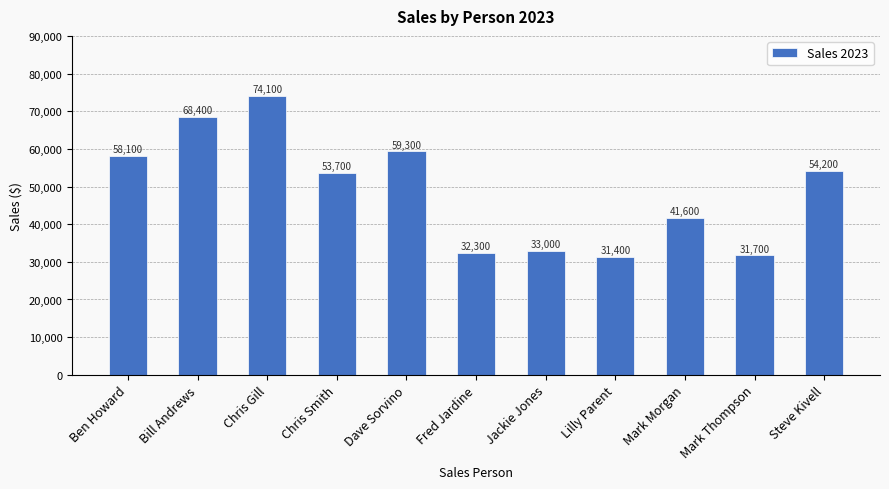

What is the change in value from Dave Sorvino to Mark Morgan?

-17700